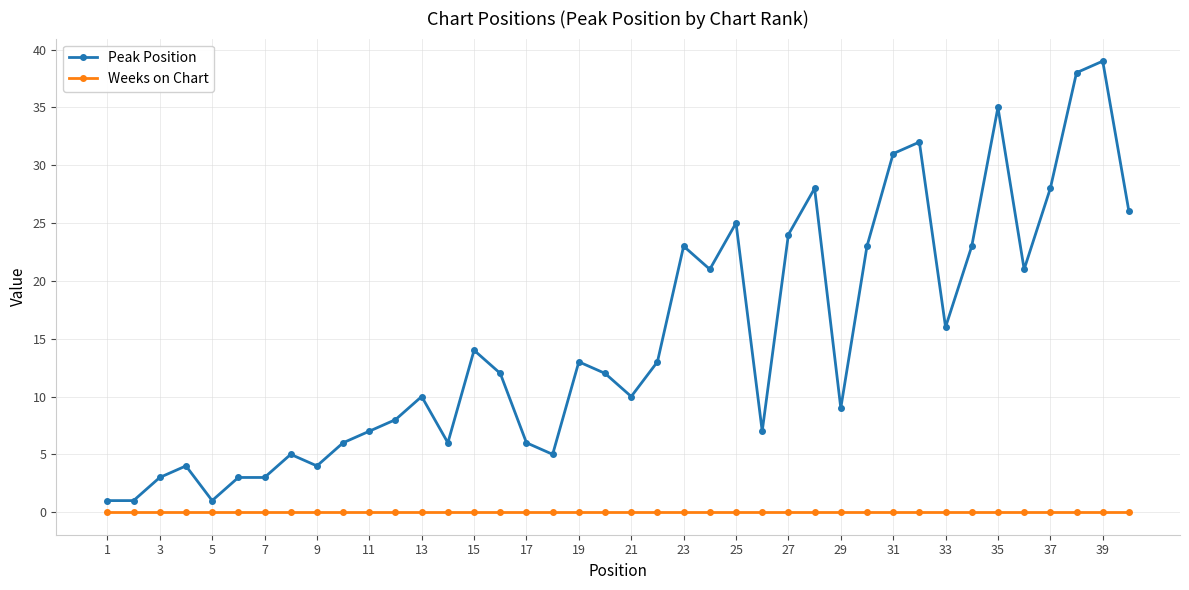

What is the sum of all Peak Position values?

596